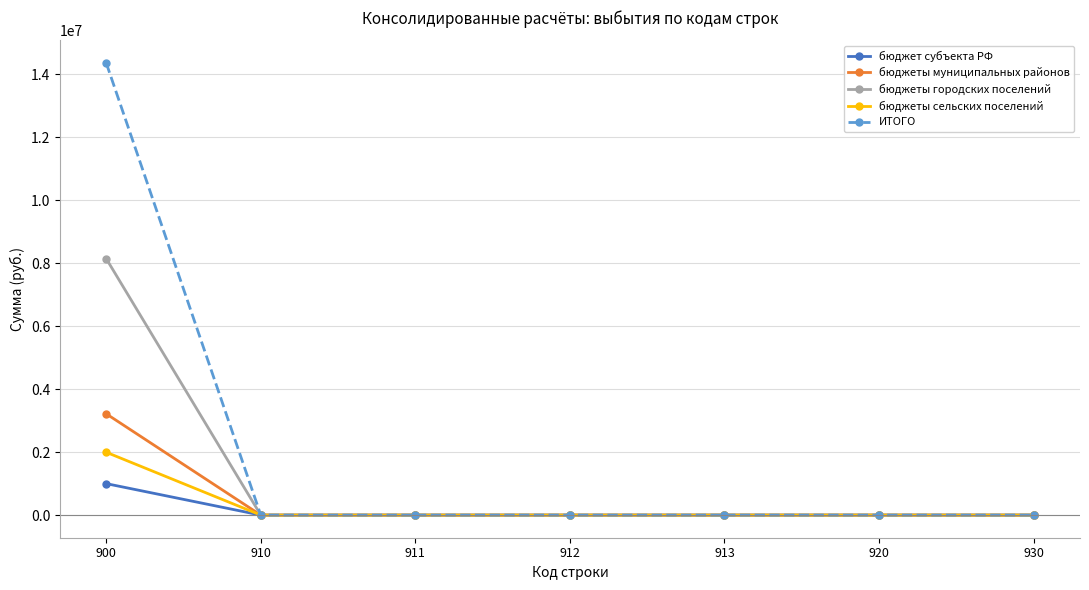

The value of бюджеты городских поселений at 900 is 8143028.8. True or false?

True